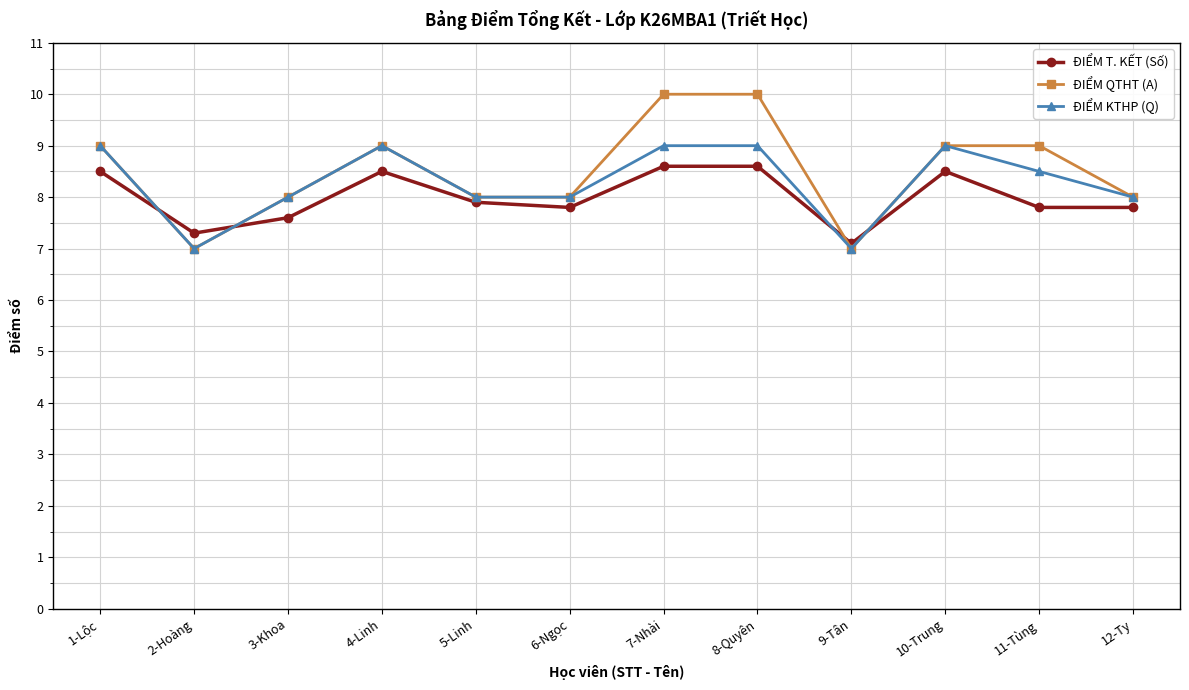

Which series has the largest range (max minus min)?

ĐIỂM QTHT (A)